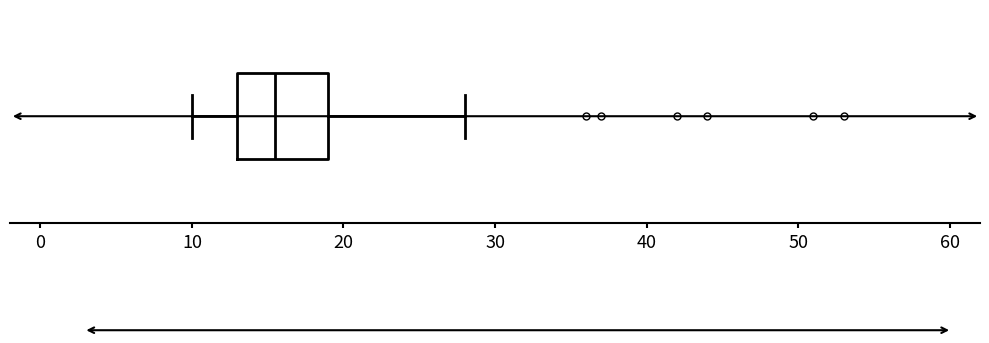

Transcribe this box plot: give where the median line is, the range the box spans, and where the two whiskers end, as read against the x-axis. The values are not printed on the chart, so give them approximately, as read against the axis.

median 16, box 13 to 19, whiskers 10 to 28